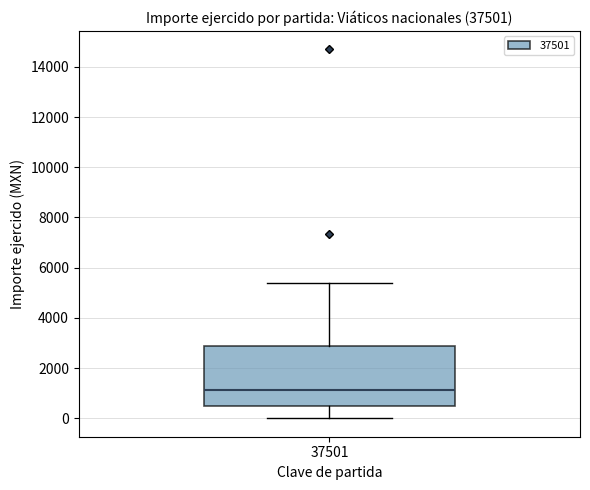

Read this box plot against the y-axis: the position of the median line, the range covered by the box, and the ends of both whiskers. The values are not printed on the chart, so give them approximately, as read against the axis.

median 1200, box 400 to 2800, whiskers 0 to 5400